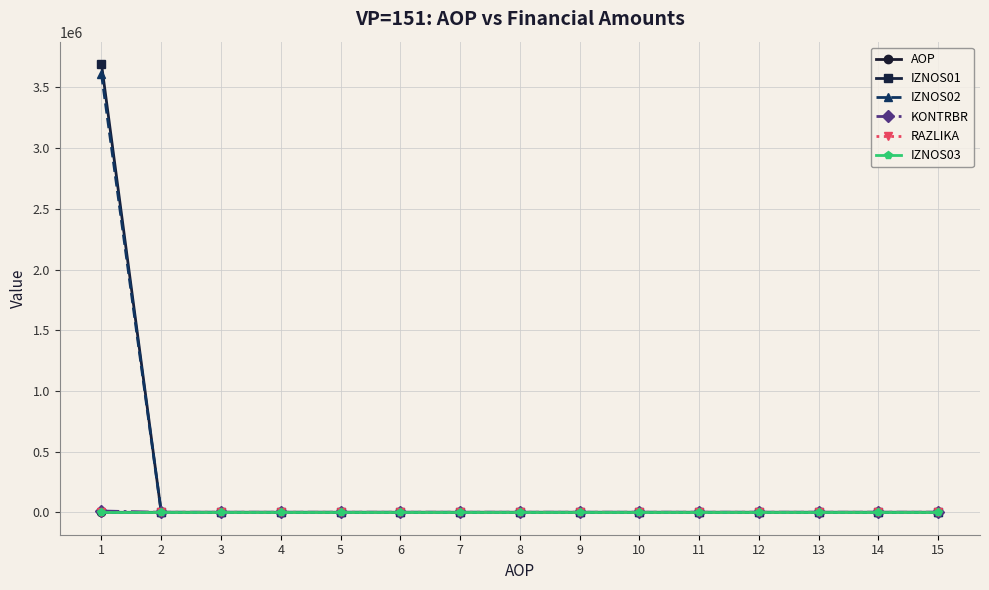

The value of IZNOS02 at 15 is -1642403.4. True or false?

False